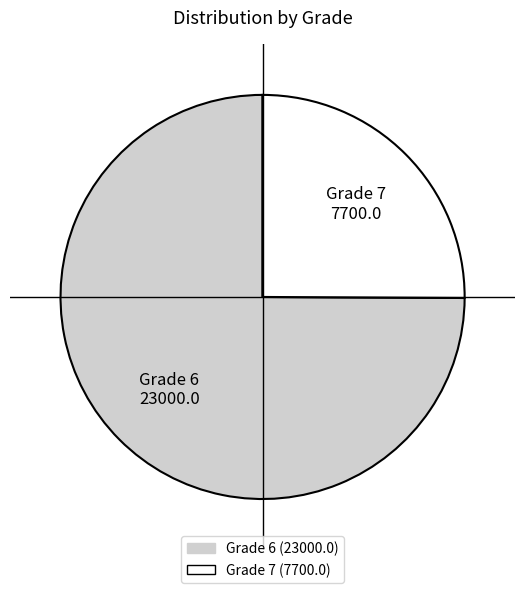

What is the smallest slice in the pie chart?

Grade 7 7700.0